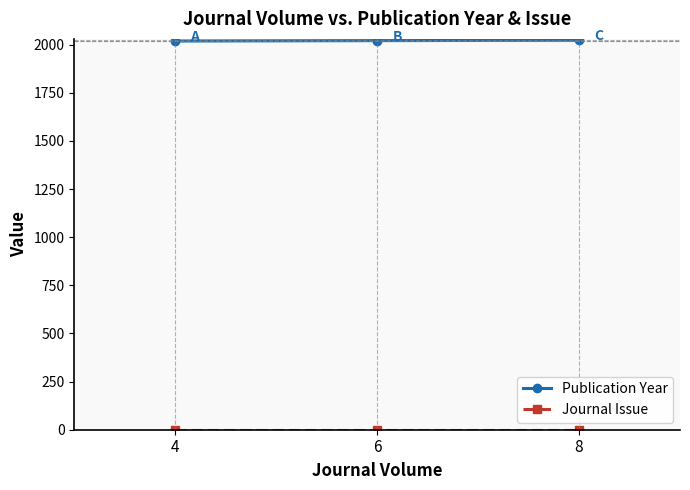

What is the lowest value of the Publication Year series?

2019